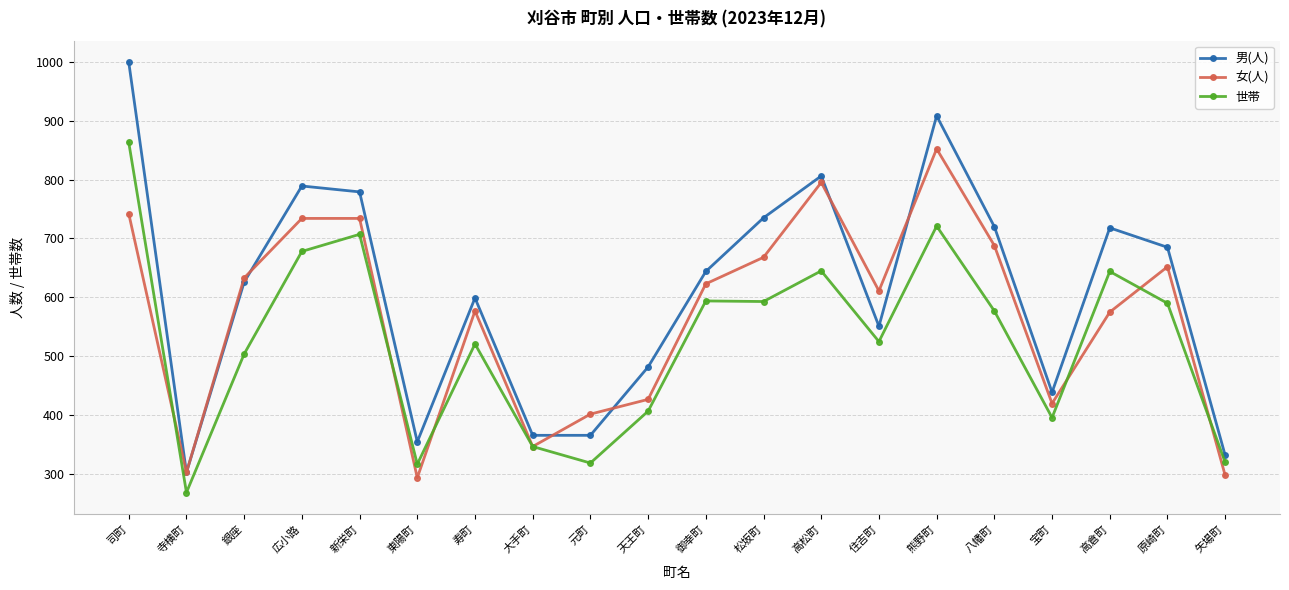

Which series has the largest total across all categories?

男(人)